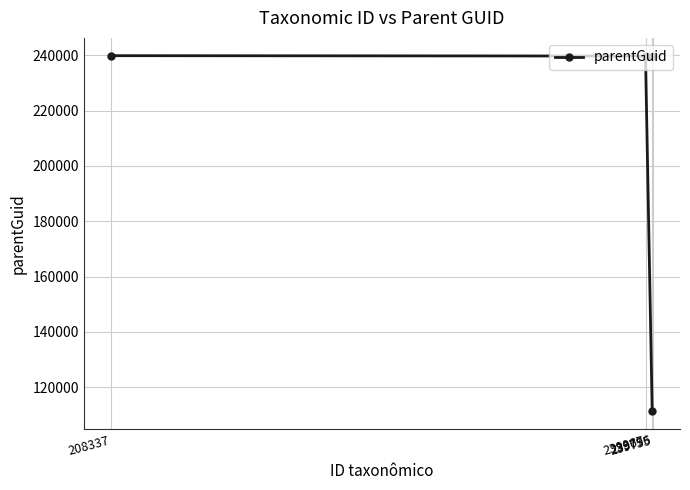

How many lines are shown in the chart?

1